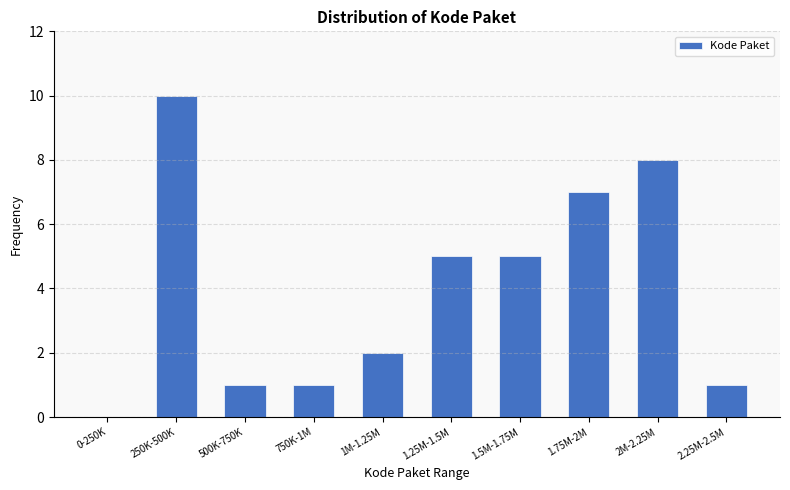

Reading right to left, transcribe all the data shown in this chart.

2.25M-2.5M=1	2M-2.25M=8	1.75M-2M=7	1.5M-1.75M=5	1.25M-1.5M=5	1M-1.25M=2	750K-1M=1	500K-750K=1	250K-500K=10	0-250K=0